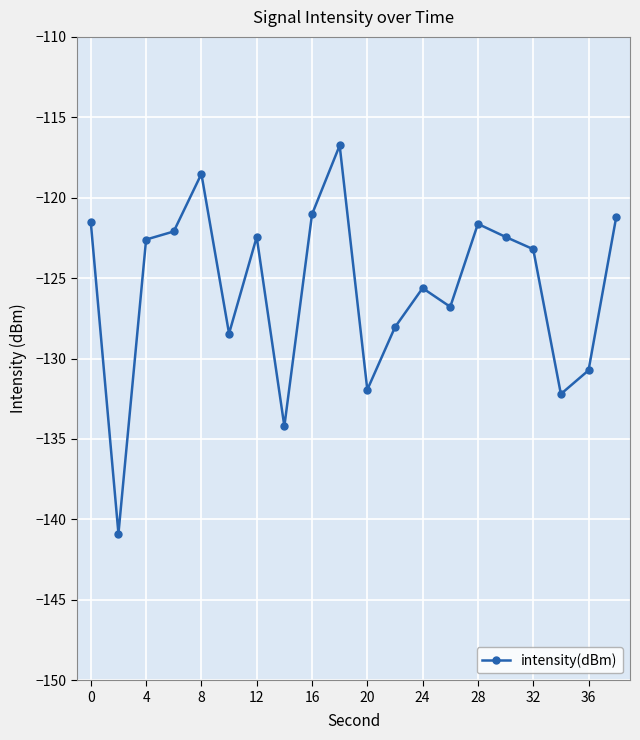

What is the value of the 7th point from the left?

-122.4